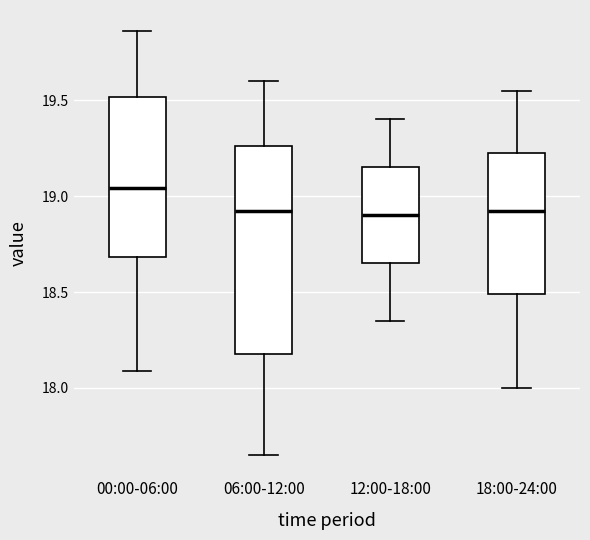

Reading left to right, transcribe this box plot: for each box, give where its median line is, the range the box spans, and where its two whiskers end, as read against the y-axis. The values are not printed on the chart, so give them approximately, as read against the axis.

00:00-06:00: median 19.05, box 18.70 to 19.50, whiskers 18.10 to 19.85
06:00-12:00: median 18.95, box 18.20 to 19.25, whiskers 17.65 to 19.60
12:00-18:00: median 18.90, box 18.65 to 19.15, whiskers 18.35 to 19.40
18:00-24:00: median 18.95, box 18.50 to 19.25, whiskers 18.00 to 19.55